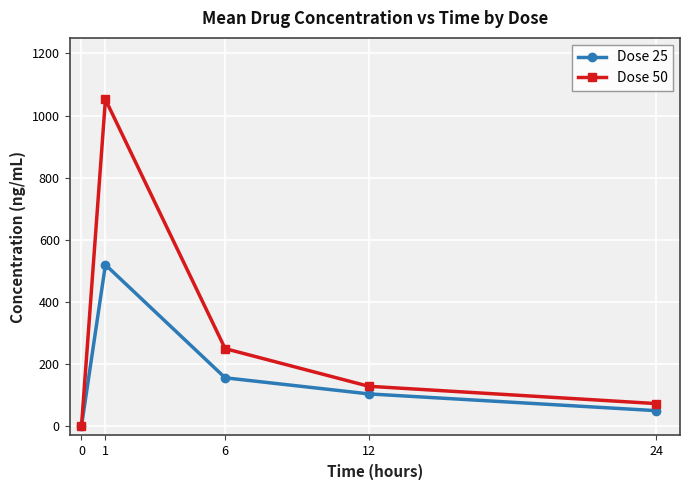

What is the value of the Dose 25 point at the 2nd from the left?

519.7